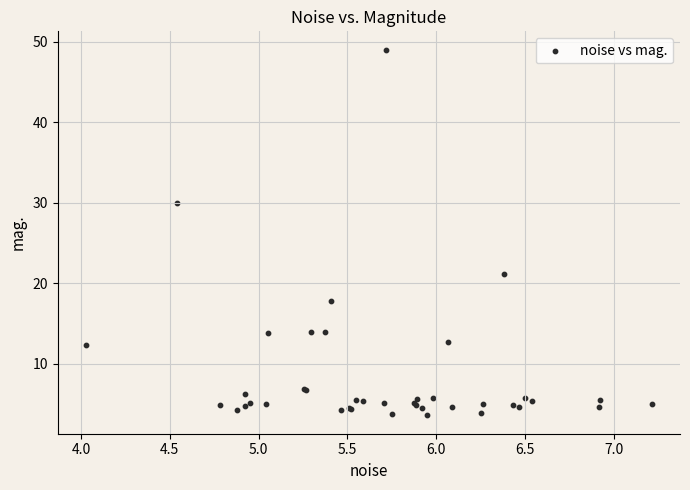

What Y value in the scatter plot is closest to 26?

30.0